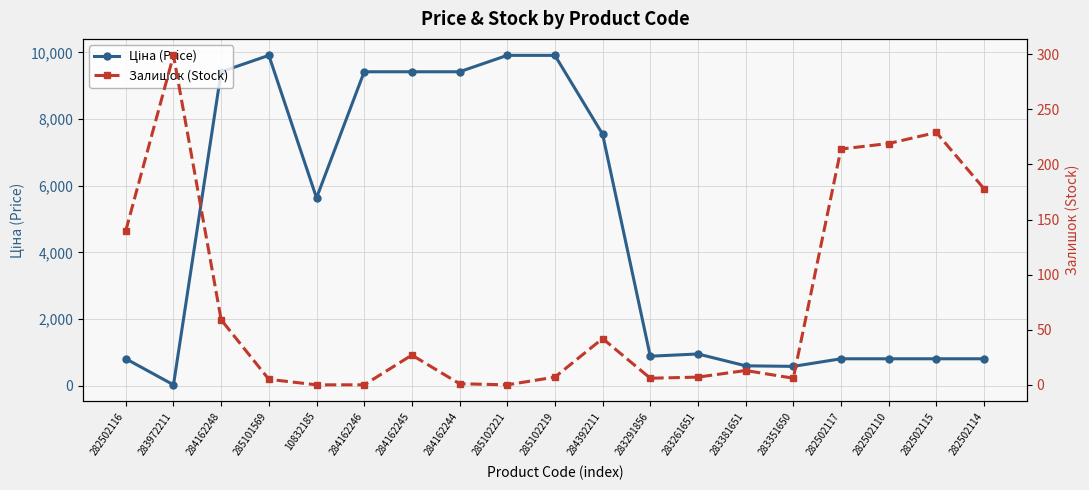

Rank the series at 285102221 from lowest to highest value.

Залишок (Stock), Ціна (Price)